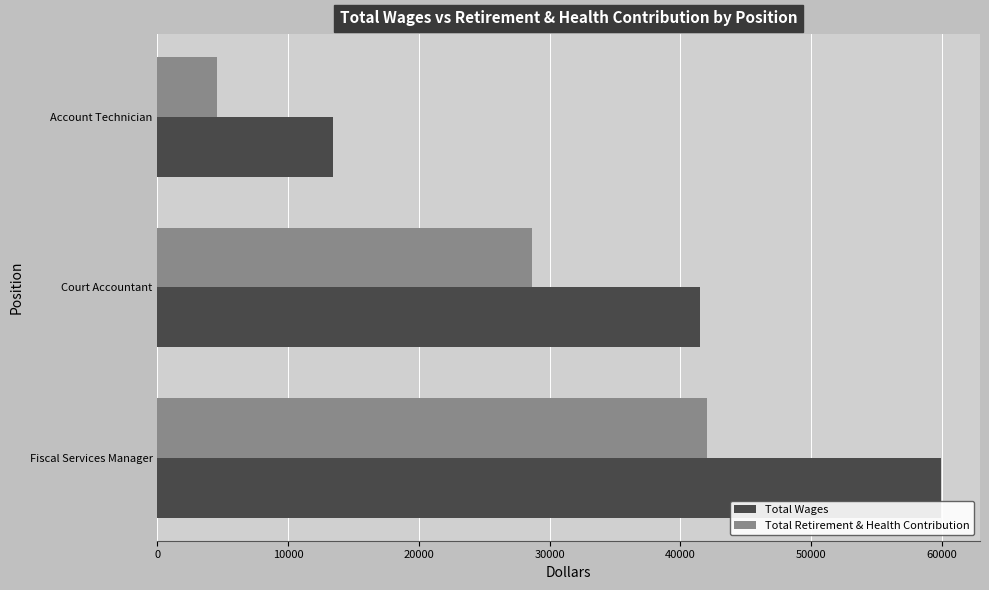

Where is Total Retirement & Health Contribution nearest to the value 23284?

Court Accountant